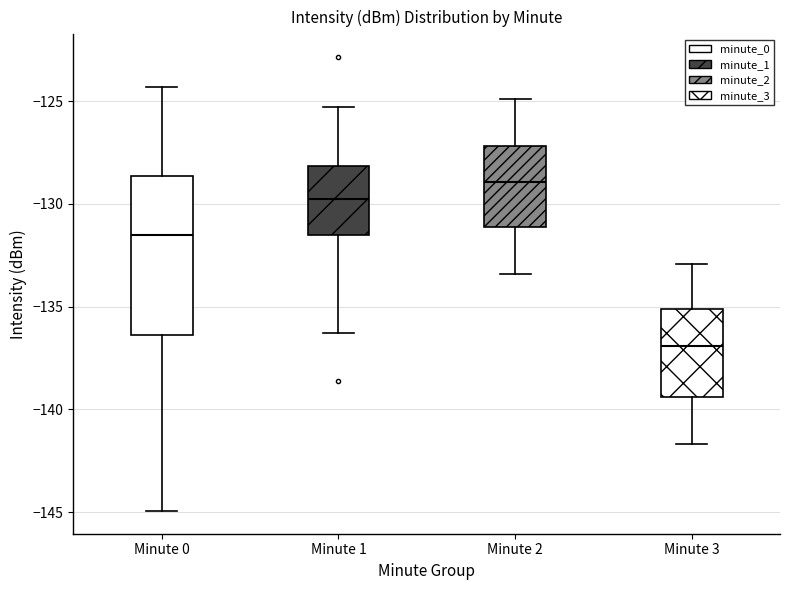

Reading left to right, transcribe this box plot: for each box, give where its median line is, the range the box spans, and where its two whiskers end, as read against the y-axis. The values are not printed on the chart, so give them approximately, as read against the axis.

Minute 0: median -131.5, box -136.5 to -128.5, whiskers -145.0 to -124.5
Minute 1: median -130.0, box -131.5 to -128.0, whiskers -136.5 to -125.5
Minute 2: median -129.0, box -131.0 to -127.0, whiskers -133.5 to -125.0
Minute 3: median -137.0, box -139.5 to -135.0, whiskers -141.5 to -133.0